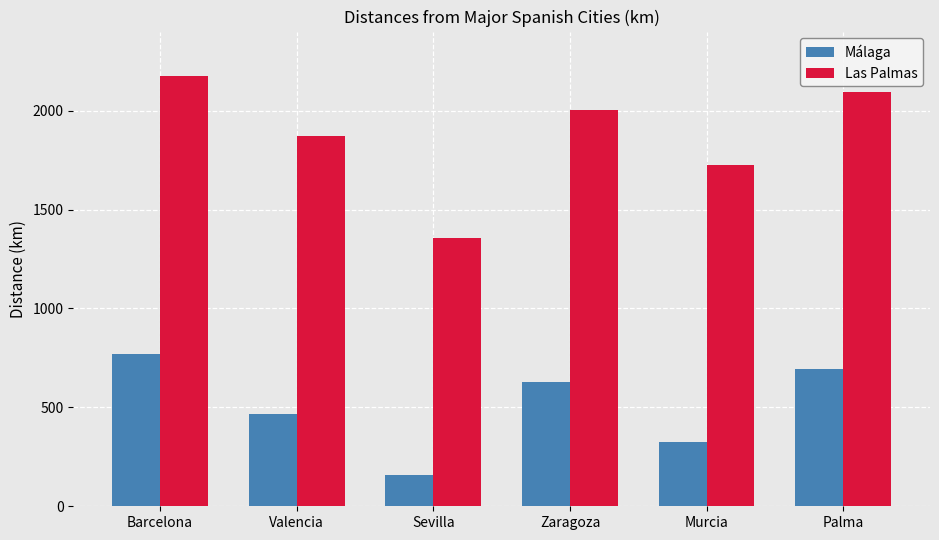

Reading left to right, extract all data points from this chart.

Málaga: 770	468	158	628	323	695
Las Palmas: 2175	1874	1355	2001	1723	2093